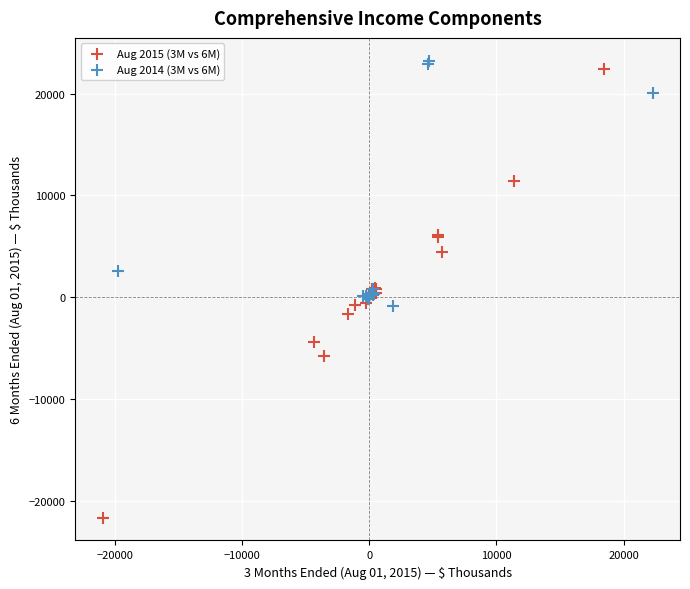

Which series contains the lowest Y value?

Aug 2015 (3M vs 6M)